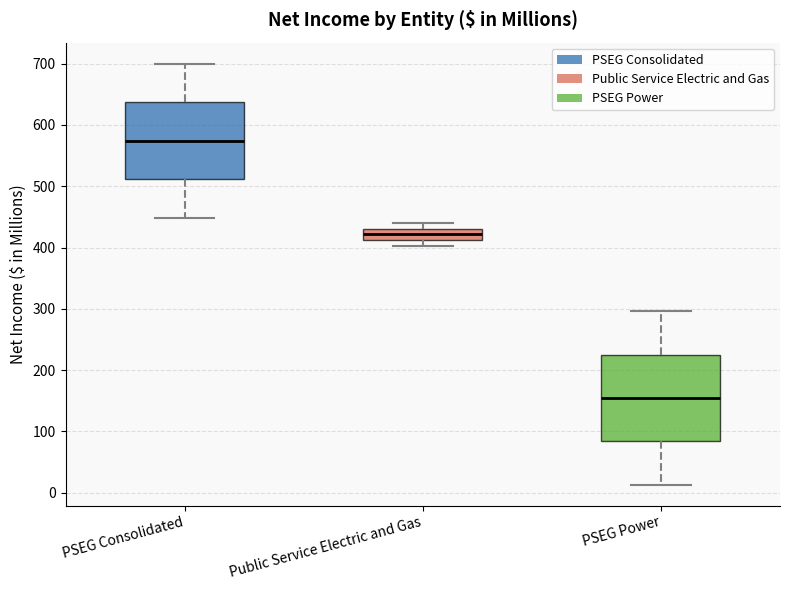

Comparing the boxes themselves (not the whiskers), which one is the tallest?

PSEG Power